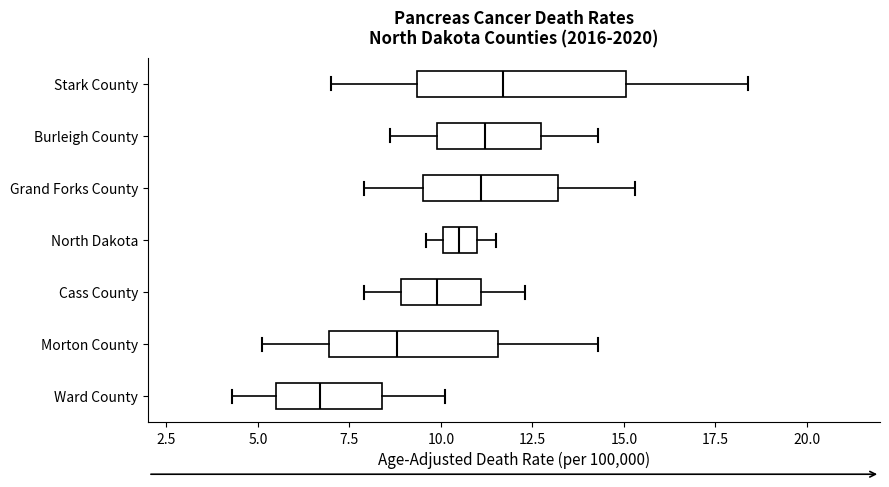

Reading bottom to top, transcribe this box plot: for each box, give where its median line is, the range the box spans, and where its two whiskers end, as read against the x-axis. The values are not printed on the chart, so give them approximately, as read against the axis.

Ward County: median 6.5, box 5.5 to 8.5, whiskers 4.5 to 10.0
Morton County: median 9.0, box 7.0 to 11.5, whiskers 5.0 to 14.5
Cass County: median 10.0, box 9.0 to 11.0, whiskers 8.0 to 12.5
North Dakota: median 10.5, box 10.0 to 11.0, whiskers 9.5 to 11.5
Grand Forks County: median 11.0, box 9.5 to 13.0, whiskers 8.0 to 15.5
Burleigh County: median 11.0, box 10.0 to 13.0, whiskers 8.5 to 14.5
Stark County: median 11.5, box 9.5 to 15.0, whiskers 7.0 to 18.5